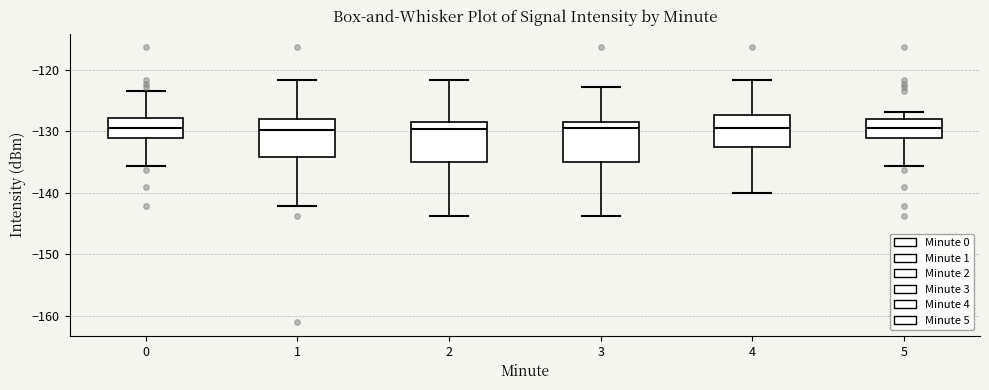

Reading left to right, read every box against the y-axis: the position of its median line, the range the box covers, and the ends of its whiskers. The values are not printed on the chart, so give them approximately, as read against the axis.

0: median -130, box -131 to -128, whiskers -136 to -123
1: median -130, box -134 to -128, whiskers -142 to -122
2: median -130, box -135 to -128, whiskers -144 to -122
3: median -130, box -135 to -128, whiskers -144 to -123
4: median -130, box -133 to -127, whiskers -140 to -122
5: median -130, box -131 to -128, whiskers -136 to -127